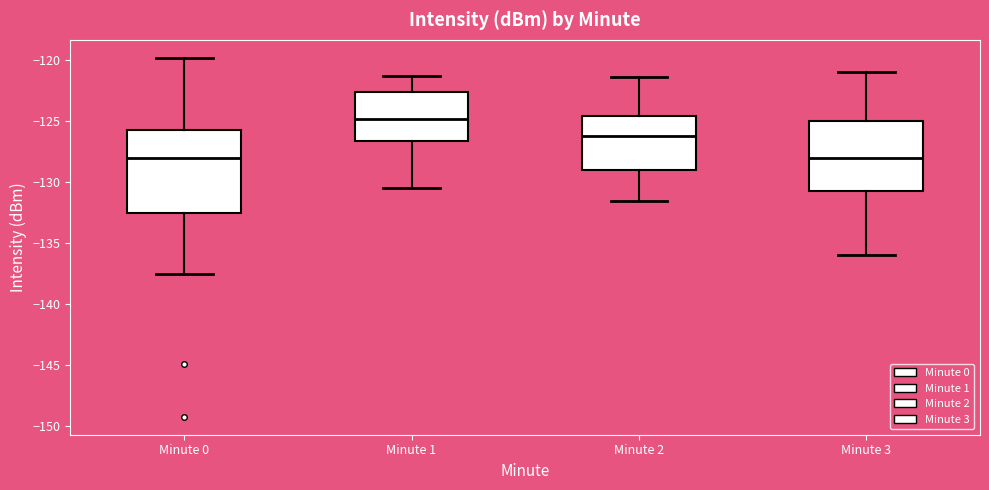

Which box is the tallest, from its lower edge to its upper edge?

Minute 0